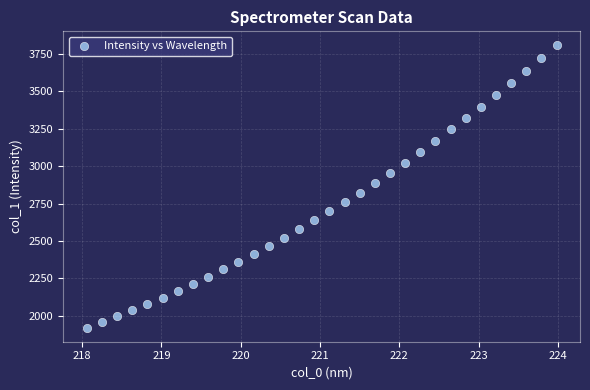

What is the range of Y values (max minus min)?

1884.5